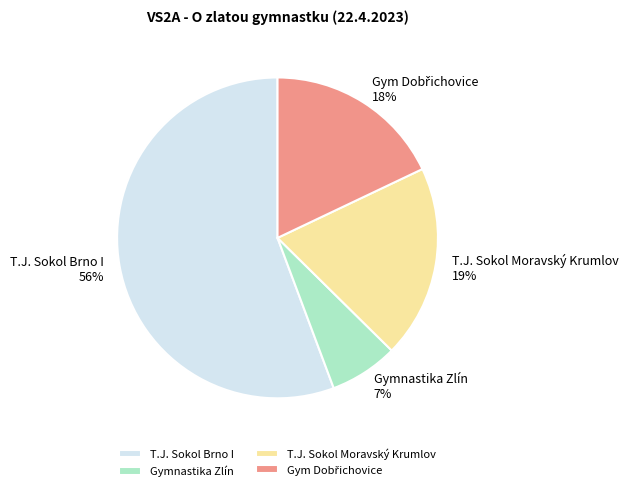

To the nearest percent, what is the difference between the largest and smallest slice percentages?

49%